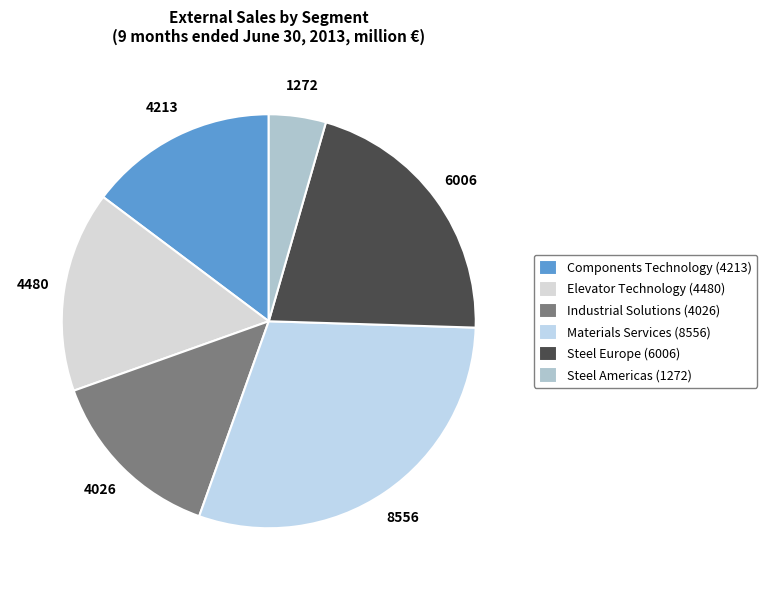

How many slices are in this pie chart?

6